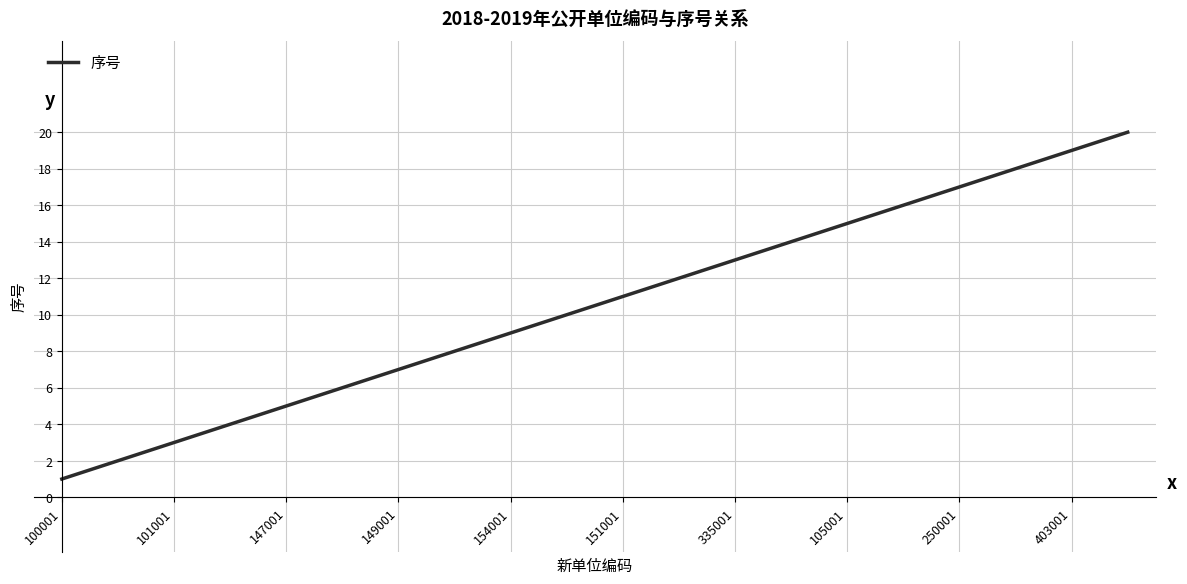

What is the greatest value displayed?

20.0